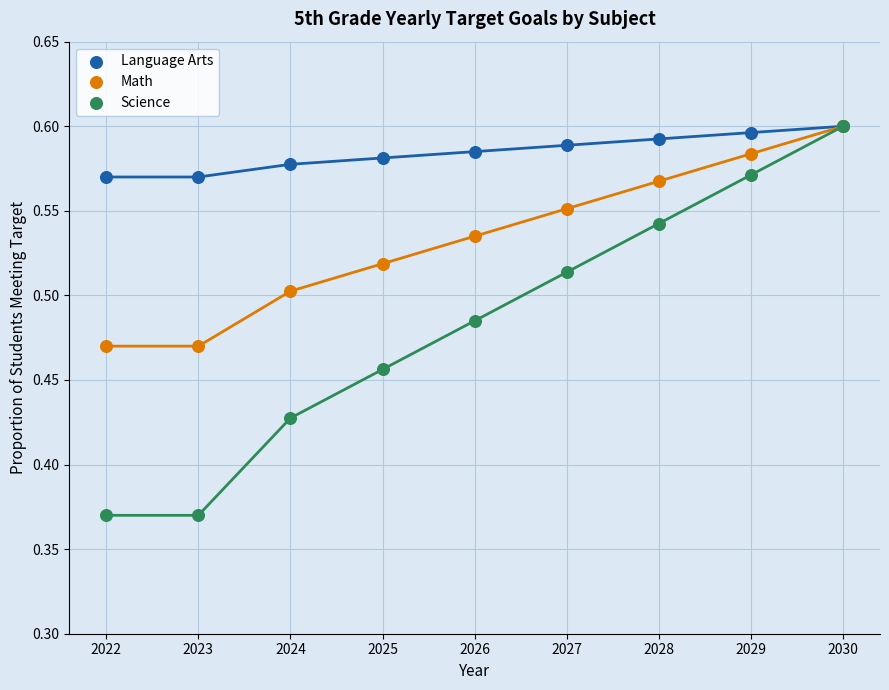

Which series has the widest spread of Y values?

Science